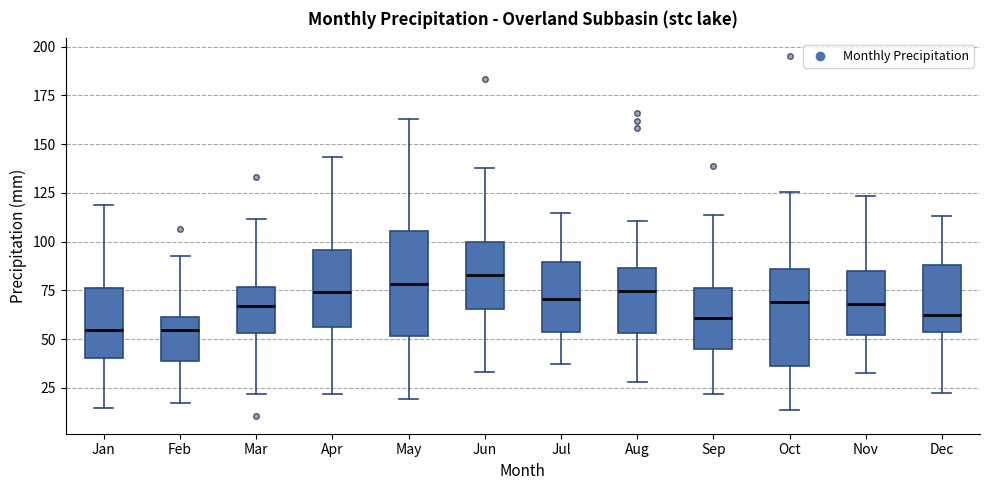

Reading left to right, transcribe this box plot: for each box, give where its median line is, the range the box spans, and where its two whiskers end, as read against the y-axis. The values are not printed on the chart, so give them approximately, as read against the axis.

Jan: median 55, box 40 to 75, whiskers 15 to 120
Feb: median 55, box 40 to 60, whiskers 15 to 95
Mar: median 65, box 55 to 75, whiskers 20 to 110
Apr: median 75, box 55 to 95, whiskers 20 to 145
May: median 80, box 50 to 105, whiskers 20 to 165
Jun: median 85, box 65 to 100, whiskers 35 to 140
Jul: median 70, box 55 to 90, whiskers 35 to 115
Aug: median 75, box 55 to 85, whiskers 30 to 110
Sep: median 60, box 45 to 75, whiskers 20 to 115
Oct: median 70, box 35 to 85, whiskers 15 to 125
Nov: median 70, box 50 to 85, whiskers 35 to 125
Dec: median 60, box 55 to 90, whiskers 20 to 115